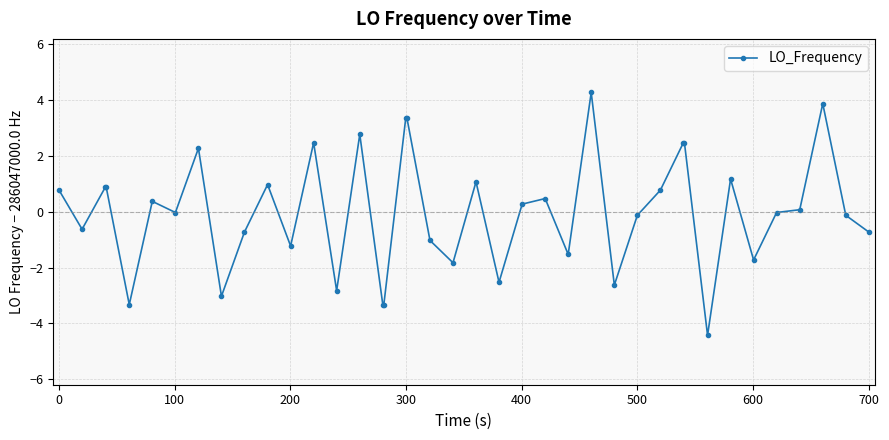

What is the maximum value shown in the chart?

4.3